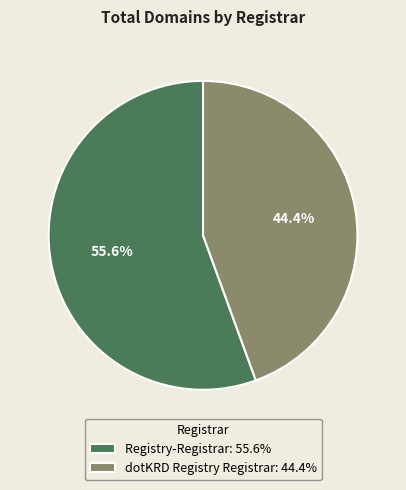

True or false: dotKRD Registry Registrar accounts for 44% of the total.

True